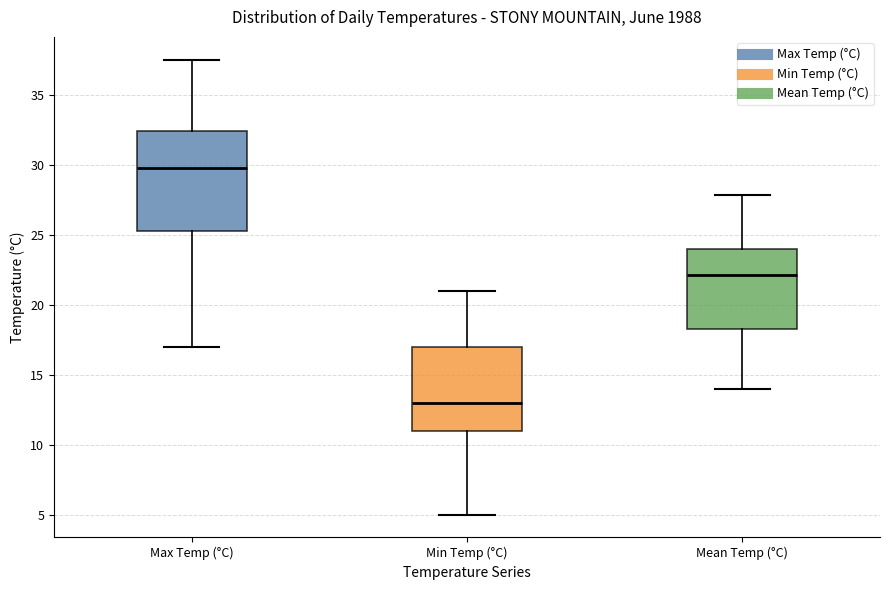

Comparing the boxes themselves (not the whiskers), which one is the tallest?

Max Temp (°C)